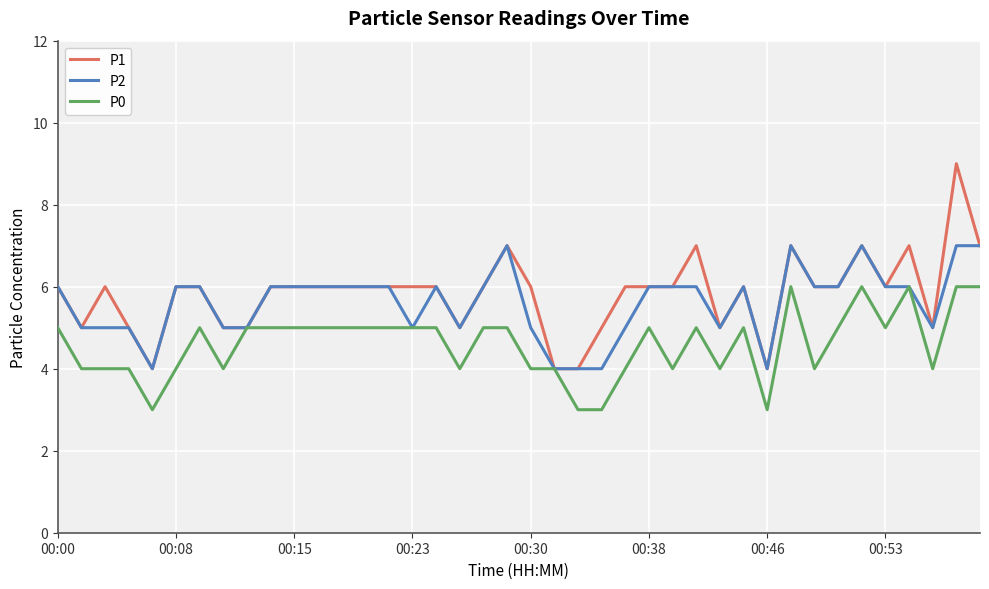

Count the number of categories in the chart.

40